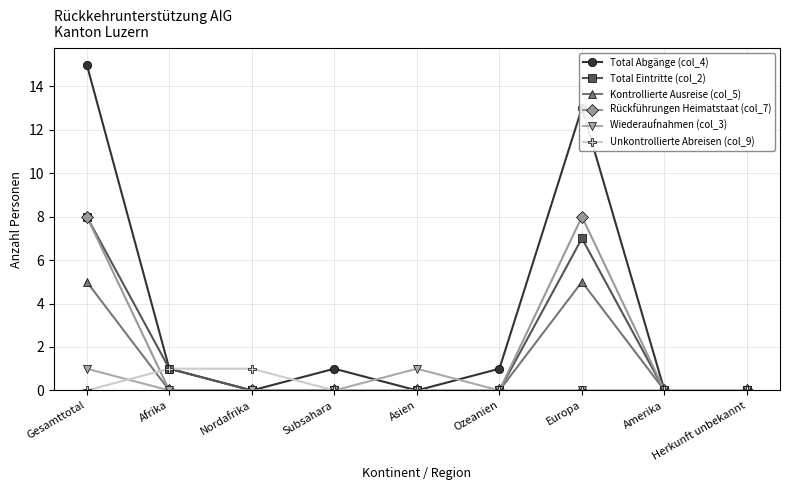

How many Rückführungen Heimatstaat (col_7) values are between 0 and 1?

7